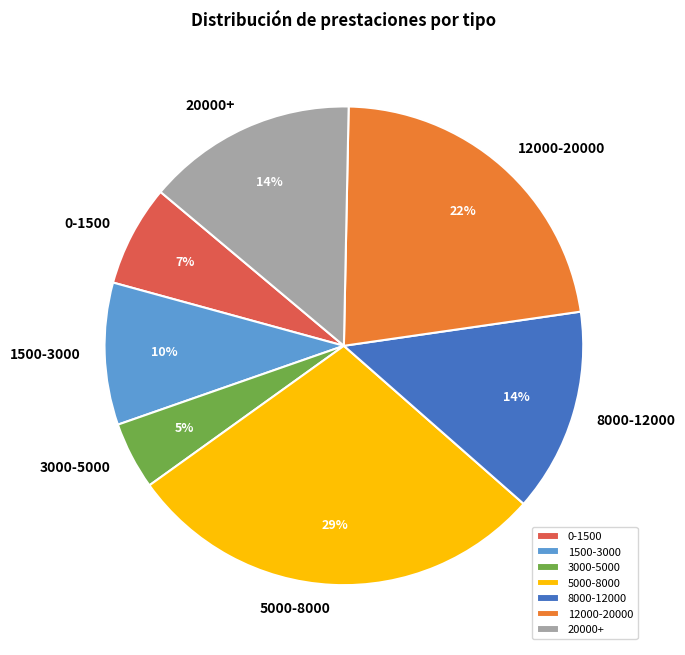

What is the smallest slice in the pie chart?

3000-5000